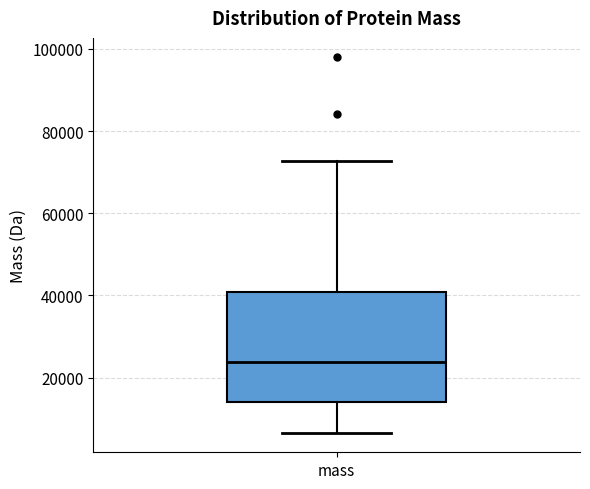

Where is the lower edge of the box for mass on the y-axis? The values are not printed on the chart, so give them approximately, as read against the axis.

14000